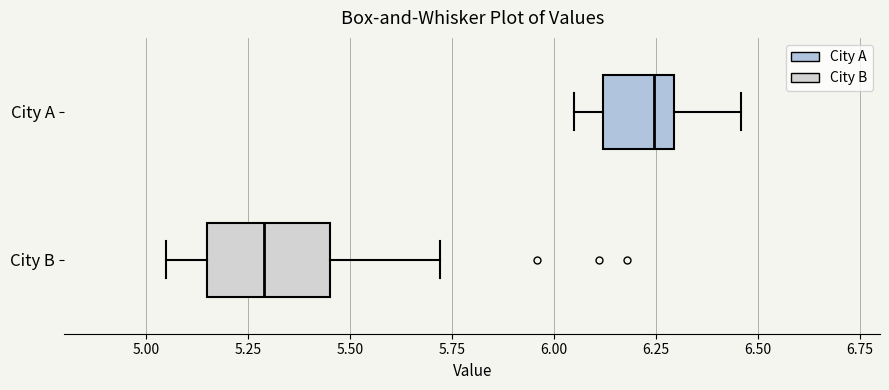

Reading bottom to top, transcribe this box plot: for each box, give where its median line is, the range the box spans, and where its two whiskers end, as read against the x-axis. The values are not printed on the chart, so give them approximately, as read against the axis.

City B: median 5.30, box 5.15 to 5.45, whiskers 5.05 to 5.70
City A: median 6.25, box 6.10 to 6.30, whiskers 6.05 to 6.45